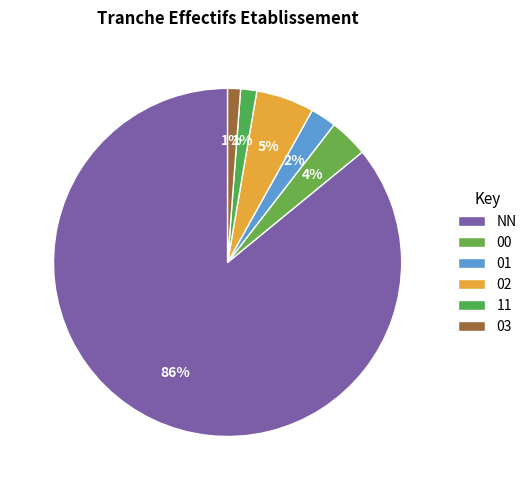

What is the ratio of the value at 03 to the value at 11?

0.8